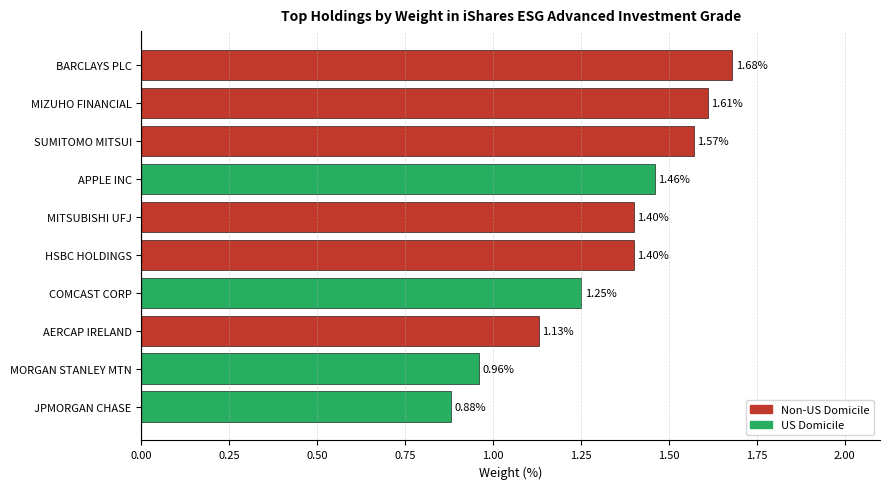

What is the sum of the values at BARCLAYS PLC and JPMORGAN CHASE?

2.6